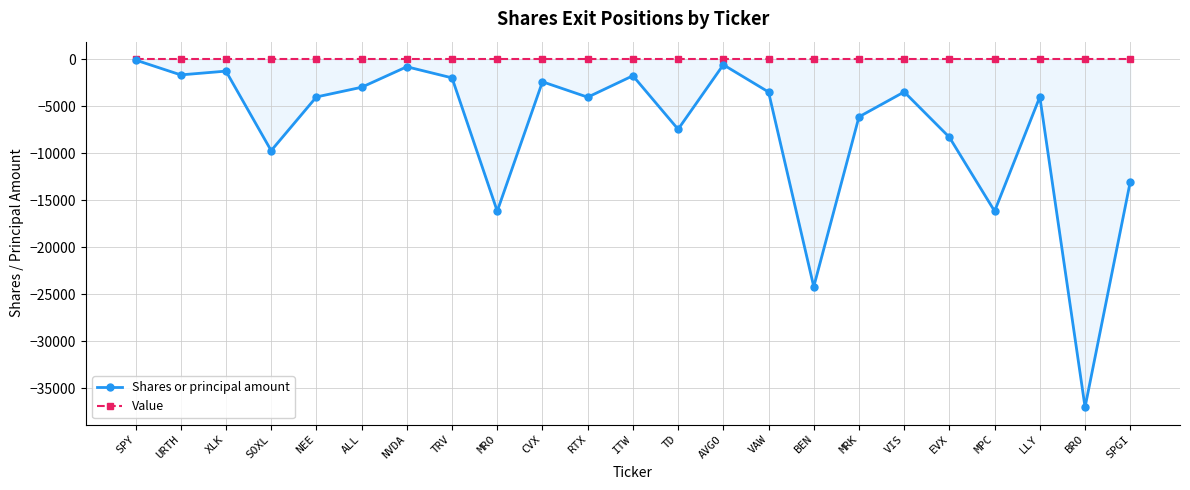

At which category is the sum across all series the highest?

SPY